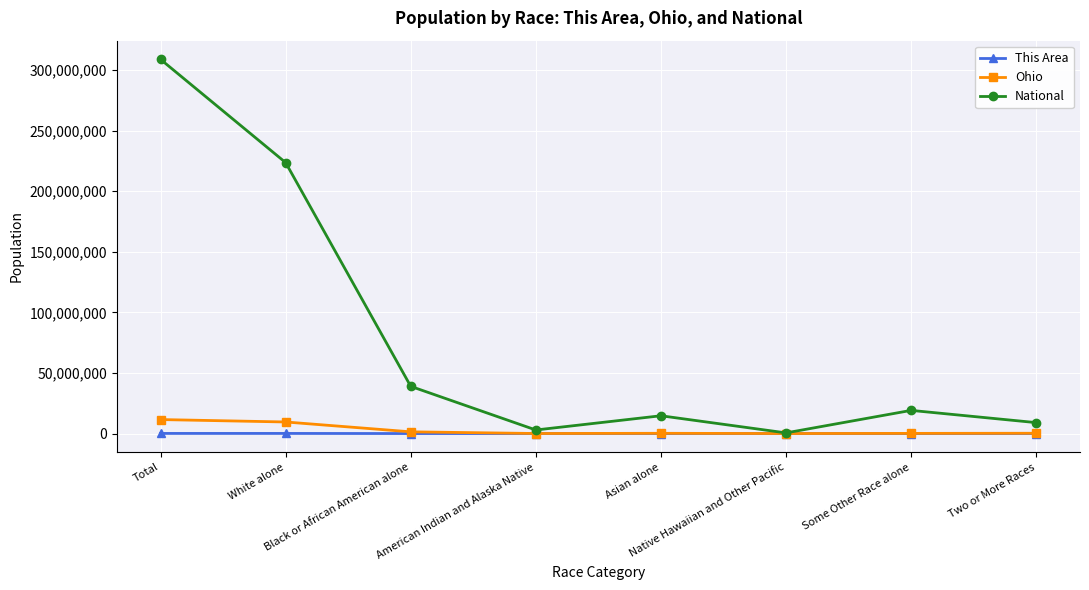

Between Total and Asian alone, which series saw the biggest shift?

National